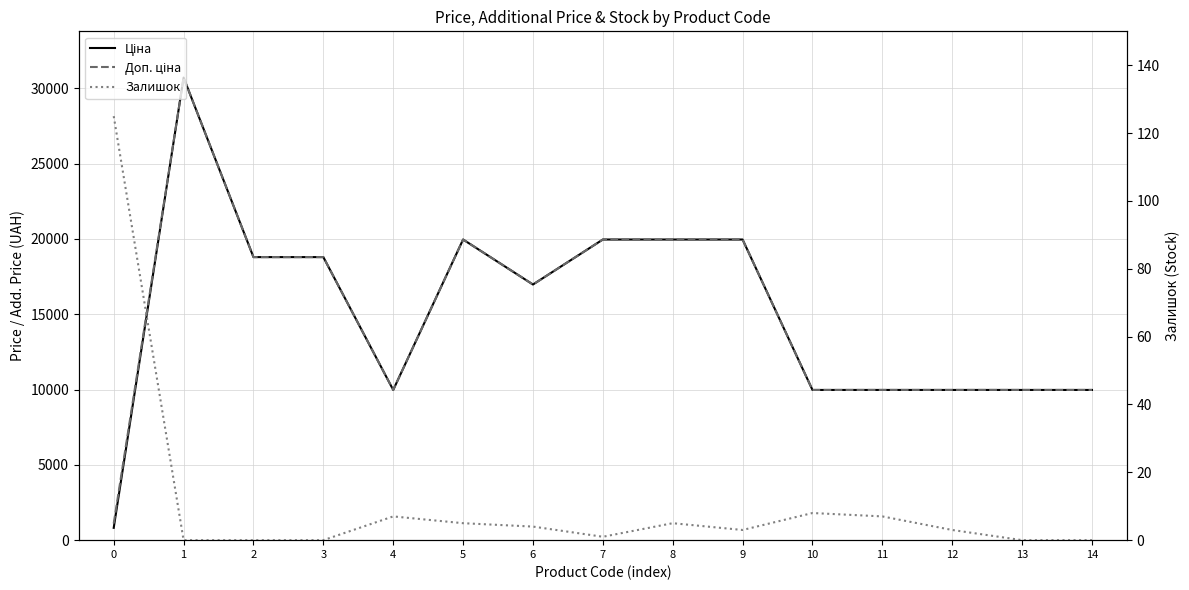

Which has a higher value, 1 or 13?

1